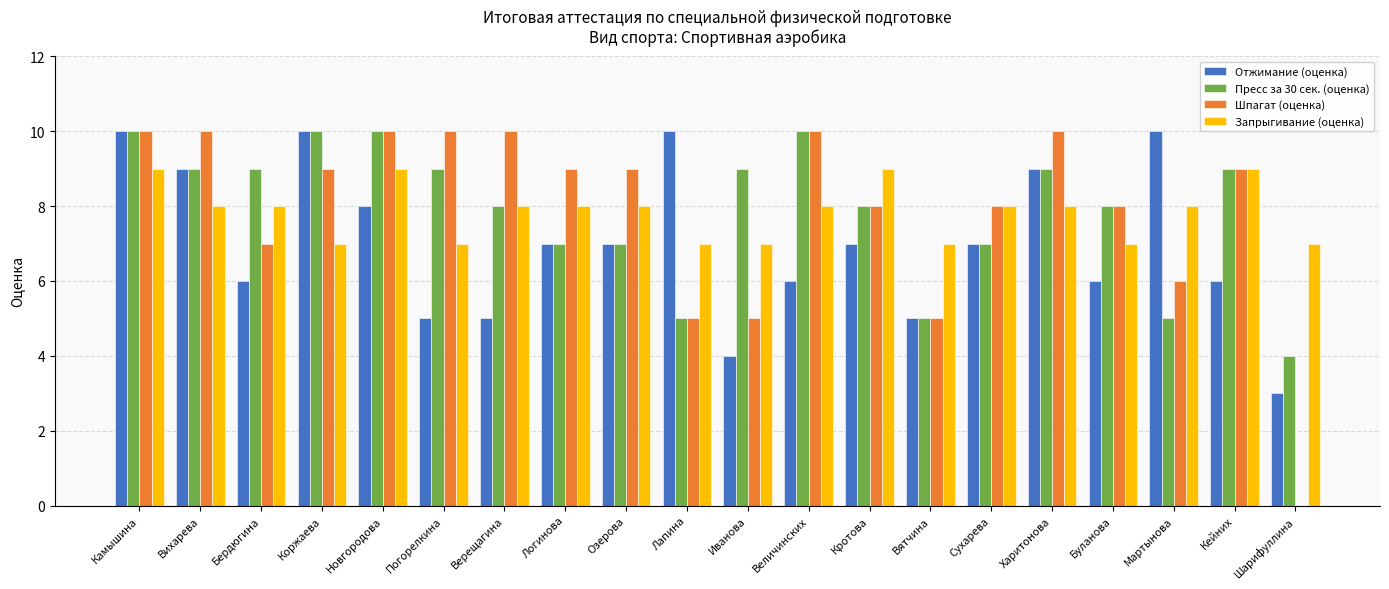

Reading right to left, what are all the values shown in this chart?

Отжимание (оценка): 3	6	10	6	9	7	5	7	6	4	10	7	7	5	5	8	10	6	9	10
Пресс за 30 сек. (оценка): 4	9	5	8	9	7	5	8	10	9	5	7	7	8	9	10	10	9	9	10
Шпагат (оценка): 0	9	6	8	10	8	5	8	10	5	5	9	9	10	10	10	9	7	10	10
Запрыгивание (оценка): 7	9	8	7	8	8	7	9	8	7	7	8	8	8	7	9	7	8	8	9